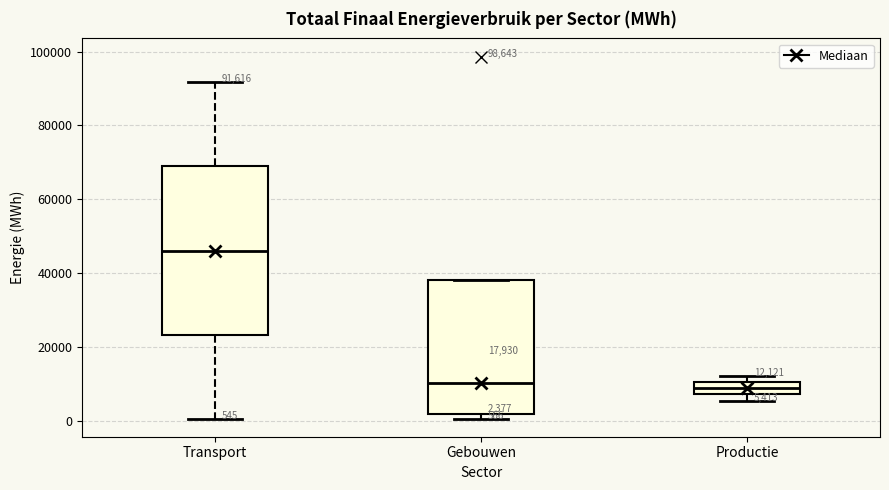

Comparing the boxes themselves (not the whiskers), which one is the tallest?

Transport